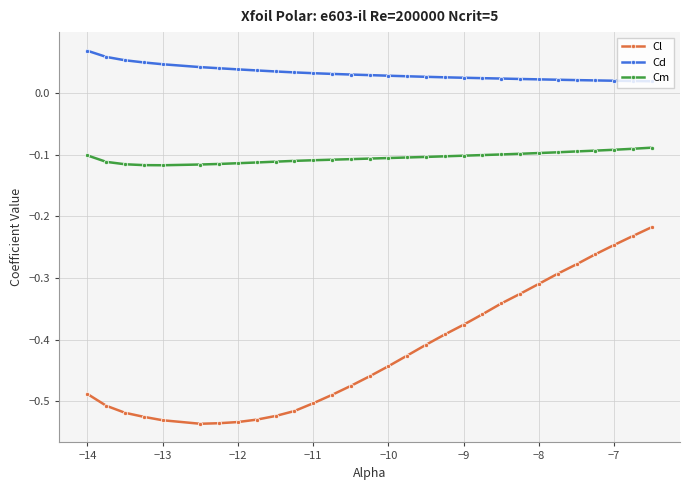

Which series has the largest total across all categories?

Cd